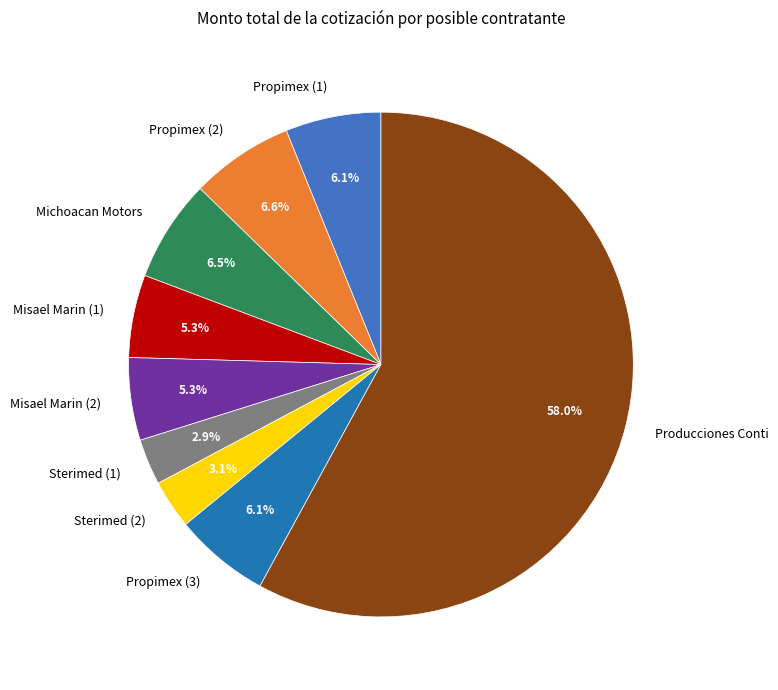

Is there any slice that represents more than half of the pie?

Yes